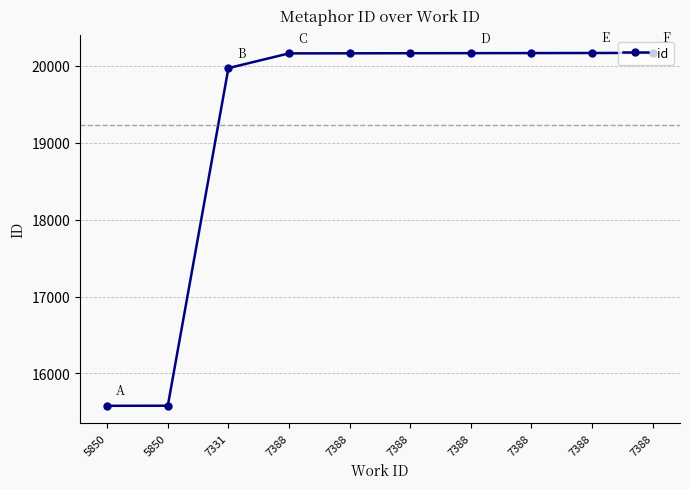

Reading right to left, what are all the values shown in this chart?

7388=20166	7388=20165	7388=20164	7388=20163	7388=20162	7388=20161	7388=20160	7331=19969	5850=15581	5850=15580